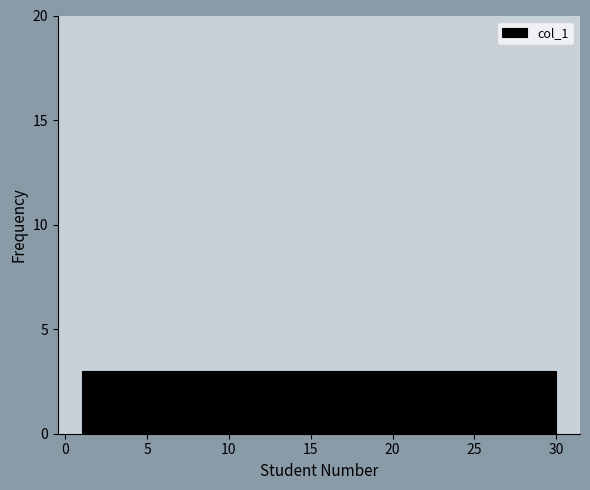

Reading left to right, list every bar in this chart as the range it spans on the x-axis followed by its height. Neither the bar edges nor the heights are printed on the chart, so give them approximately, as read against the axes.

1.0 to 3.9: 3
3.9 to 6.8: 3
6.8 to 9.7: 3
9.7 to 12.6: 3
12.6 to 15.5: 3
15.5 to 18.4: 3
18.4 to 21.3: 3
21.3 to 24.2: 3
24.2 to 27.1: 3
27.1 to 30.0: 3